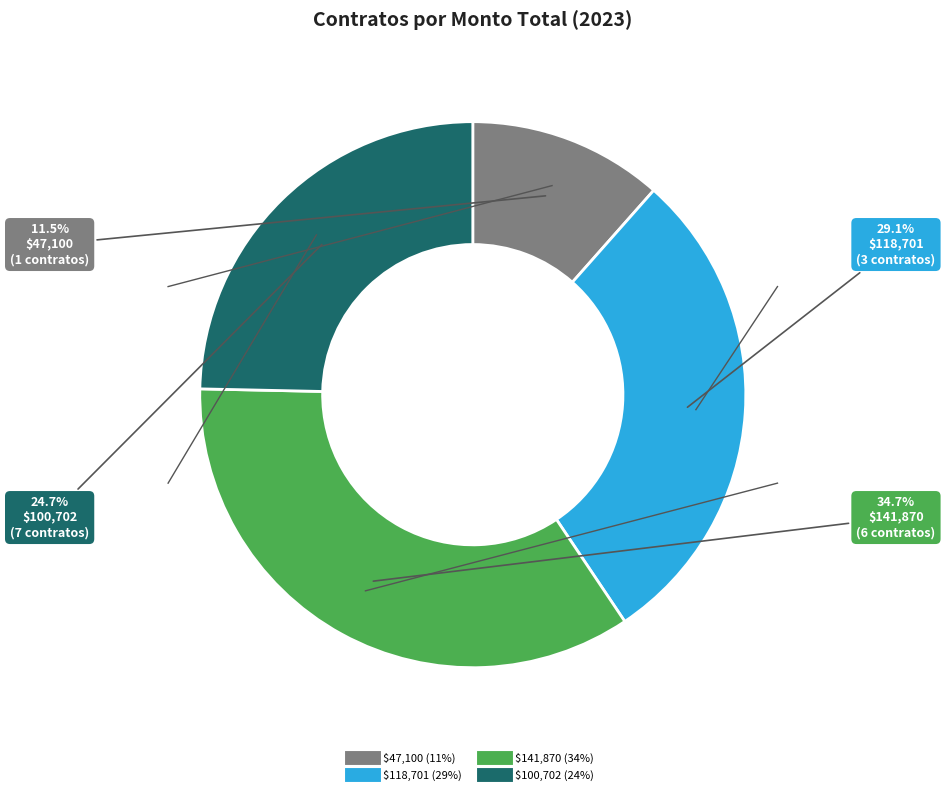

Does any single category account for the majority?

No